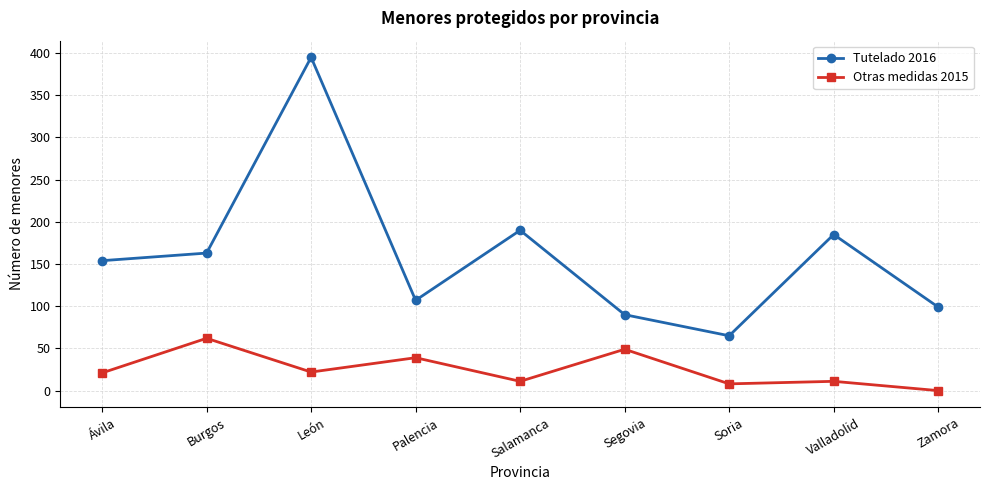

In Otras medidas 2015, how many points are lower than both neighbors (excluding endpoints)?

3